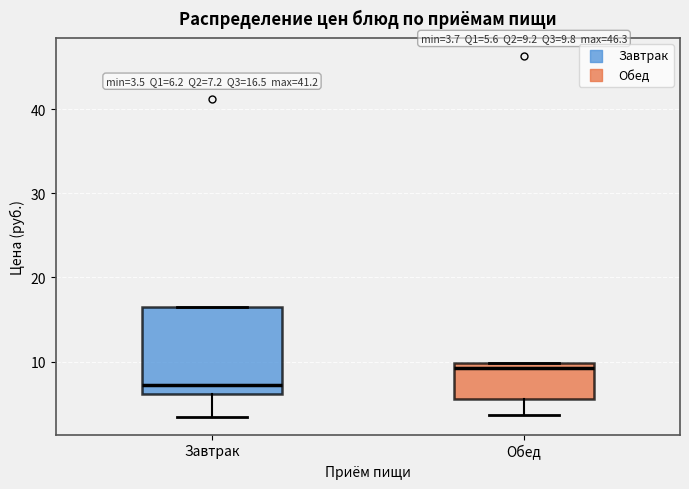

Comparing the boxes themselves (not the whiskers), which one is the tallest?

Завтрак